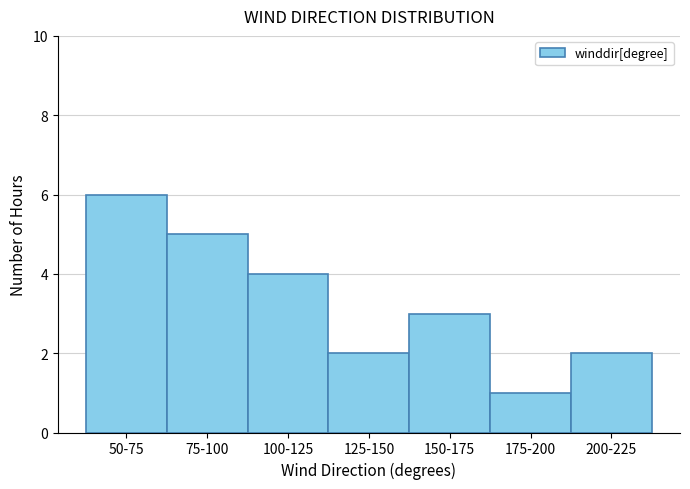

Reading right to left, transcribe all the data shown in this chart.

200-225=2	175-200=1	150-175=3	125-150=2	100-125=4	75-100=5	50-75=6